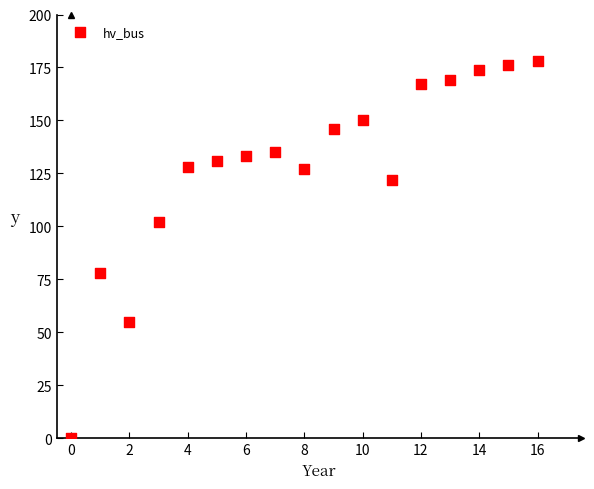

What Y value in the scatter plot is closest to 89?

78